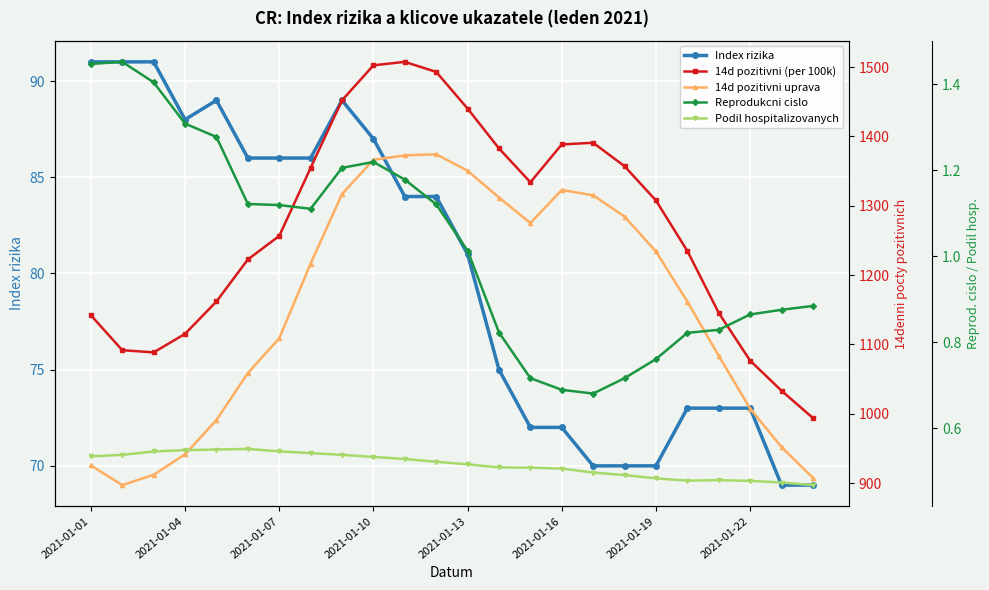

What is the difference between the maximum and second lowest values in the Reprodukcni cislo series?

0.8